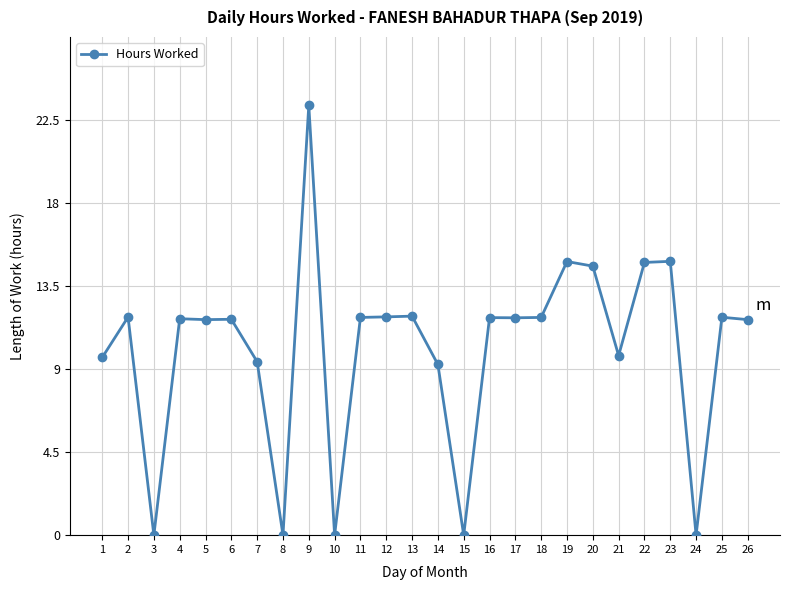

Where is the first local maximum?

2